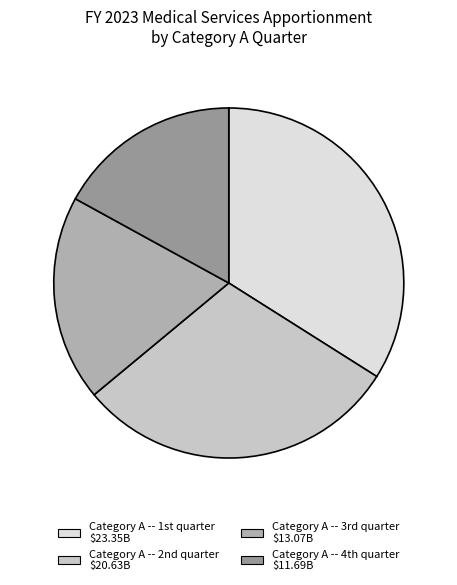

Is there any slice that represents more than half of the pie?

No